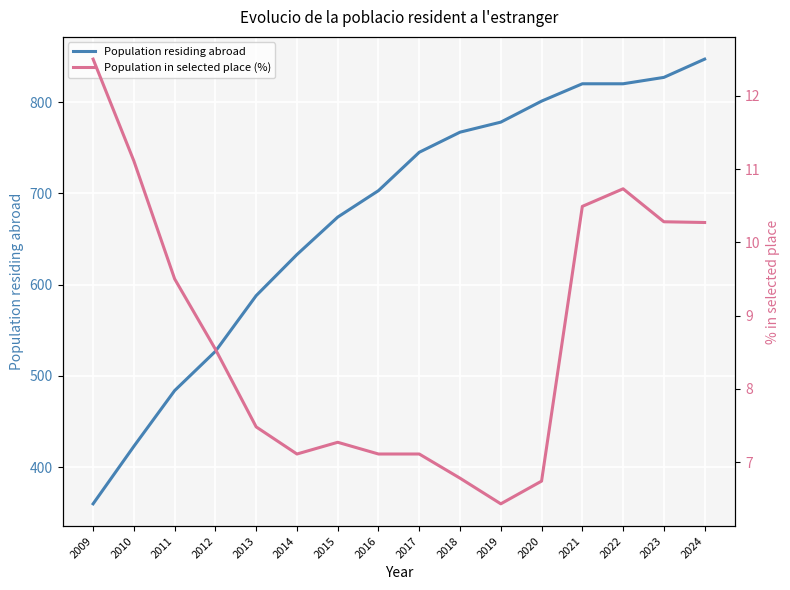

At which category is the sum across all series the highest?

2024